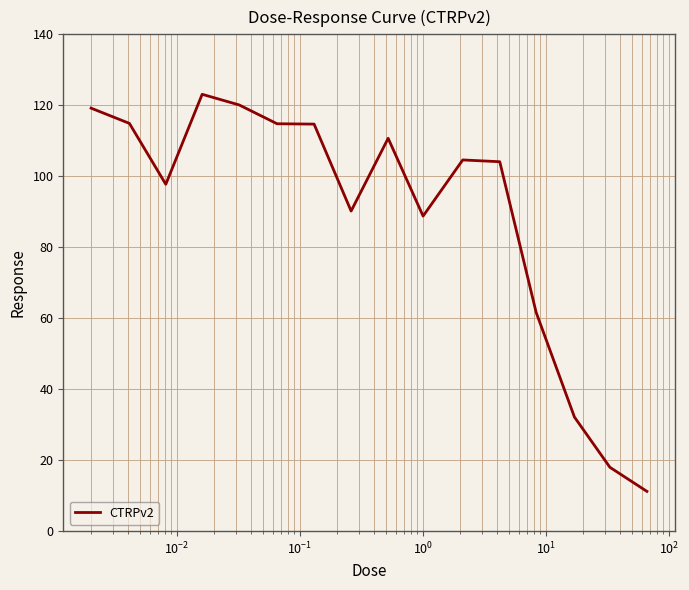

What is the difference between the maximum and minimum values?

111.9